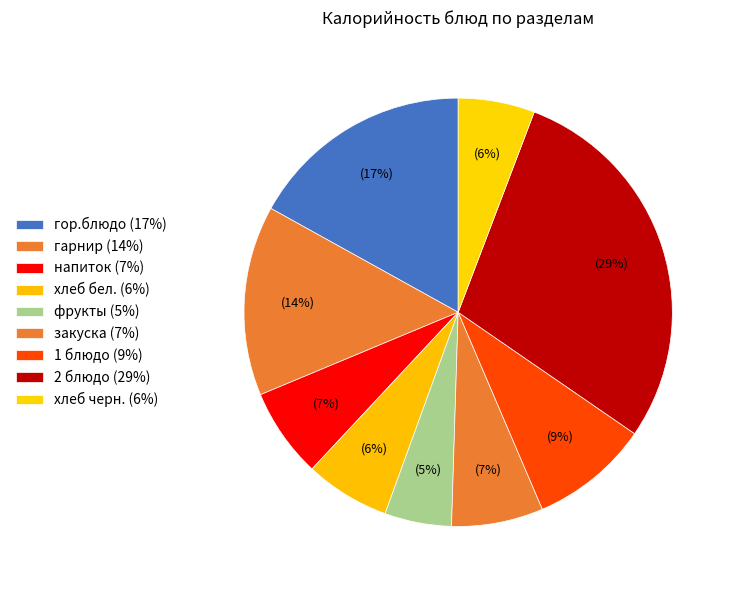

Combined, do гор.блюдо and 2 блюдо account for over 50%?

No